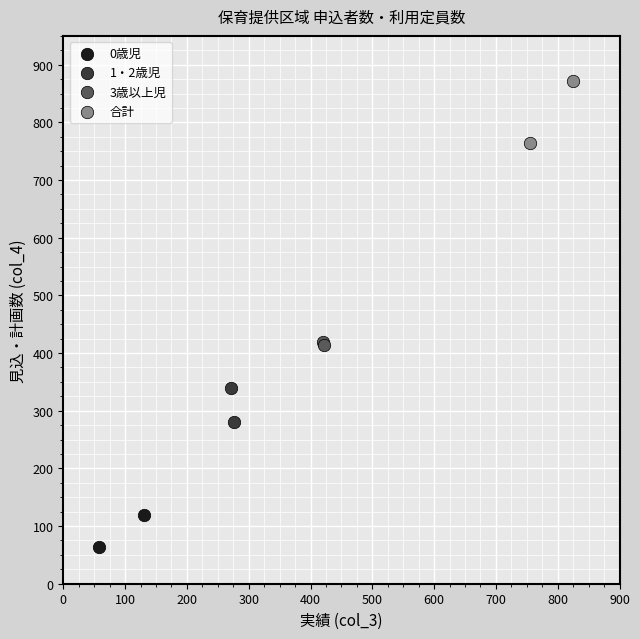

Which series reaches the minimum Y coordinate?

0歳児